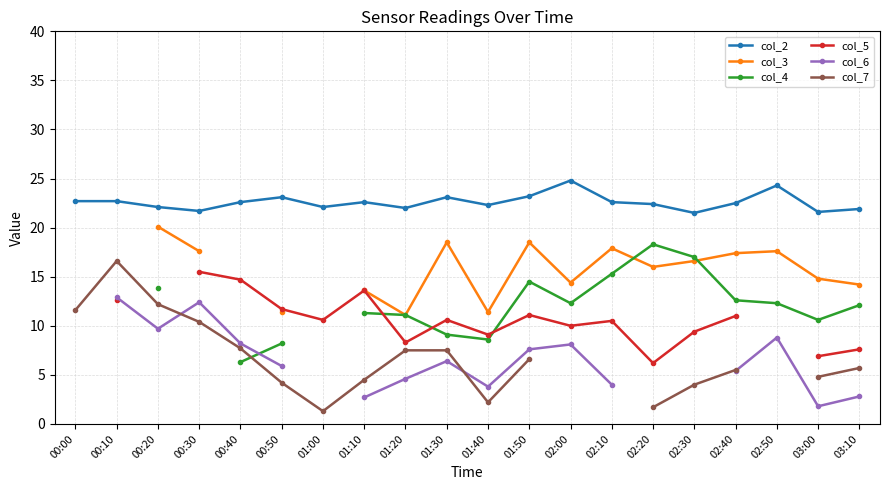

The col_4 series shows 6.4 at 03:10. True or false?

False